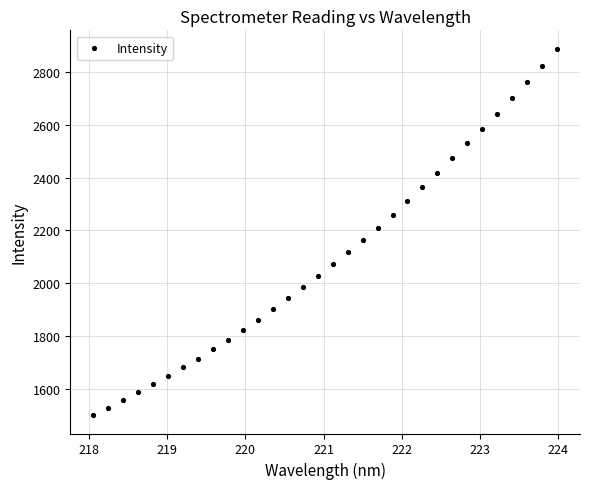

What is the range of X values (max minus min)?

5.9